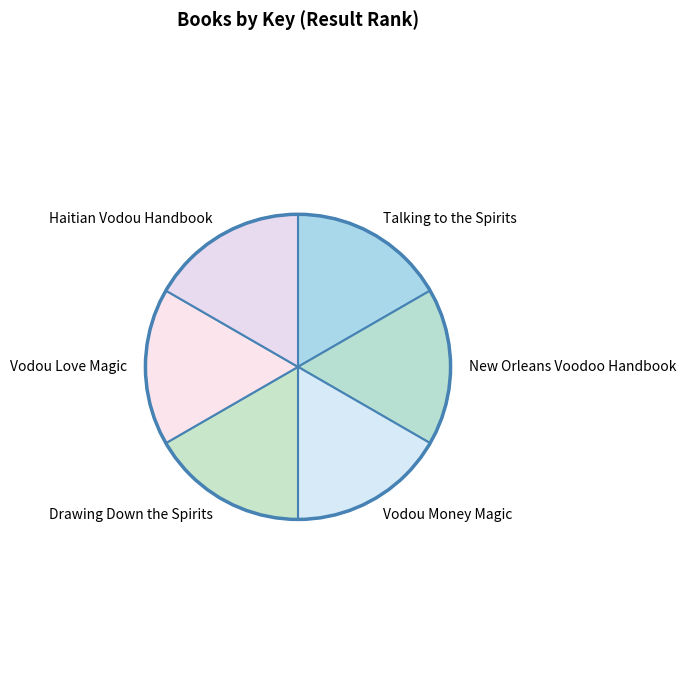

Approximately how many times larger is the value at Vodou Money Magic compared to New Orleans Voodoo Handbook?

1.0